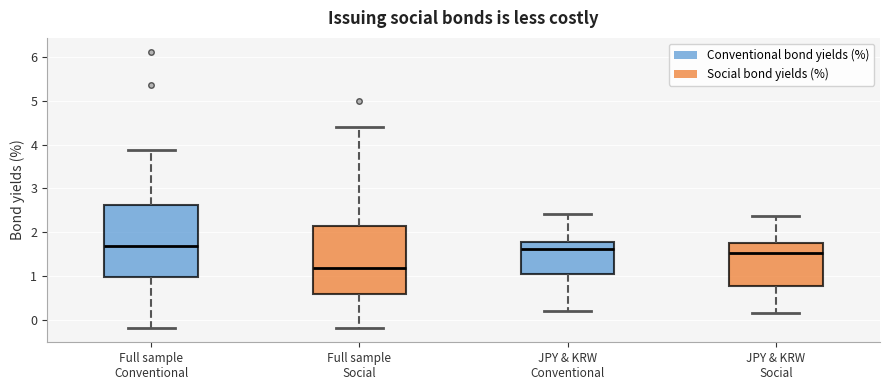

Reading left to right, transcribe this box plot: for each box, give where its median line is, the range the box spans, and where its two whiskers end, as read against the y-axis. The values are not printed on the chart, so give them approximately, as read against the axis.

Full sample Conventional: median 1.7, box 1.0 to 2.6, whiskers -0.2 to 3.9
Full sample Social: median 1.2, box 0.6 to 2.2, whiskers -0.2 to 4.4
JPY & KRW Conventional: median 1.6, box 1.0 to 1.8, whiskers 0.2 to 2.4
JPY & KRW Social: median 1.5, box 0.8 to 1.8, whiskers 0.2 to 2.4